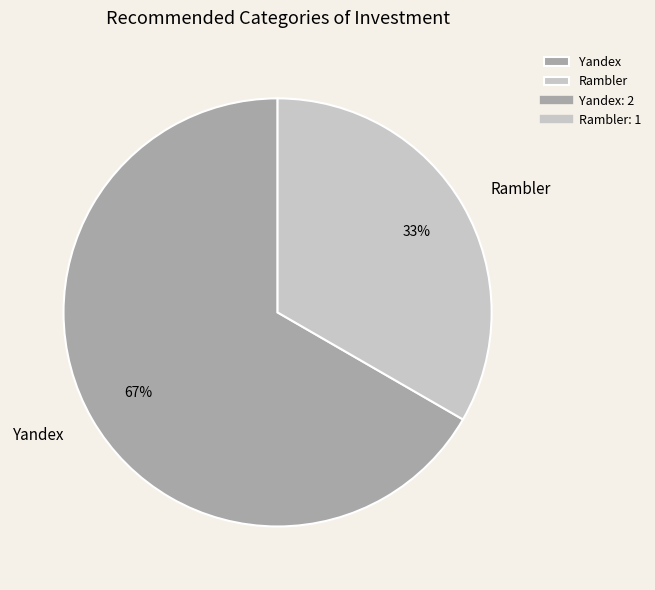

How many slices are in this pie chart?

2